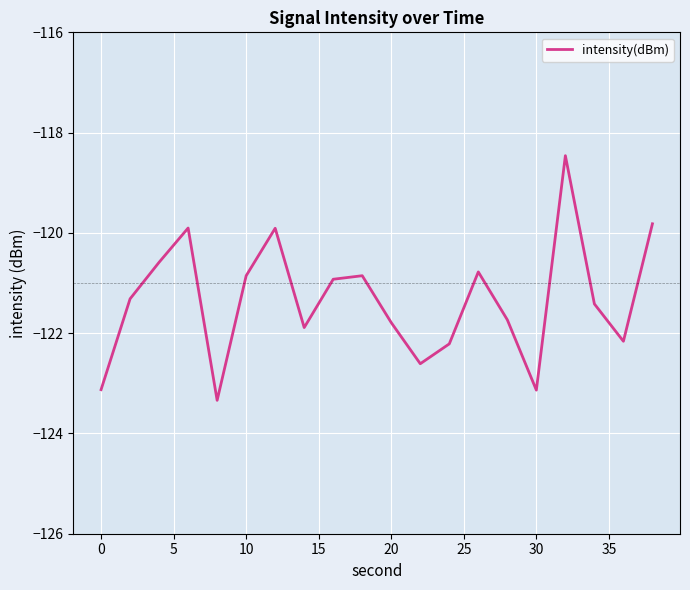

What is the minimum value shown in the chart?

-123.3